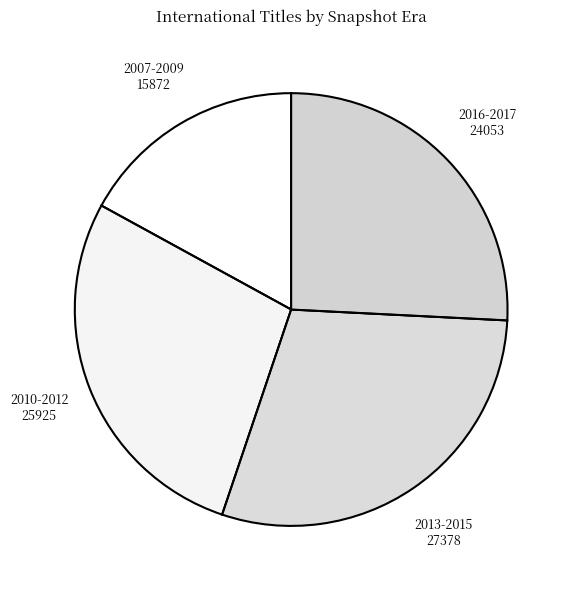

The 2013-2015 slice represents 43% of the pie. True or false?

False